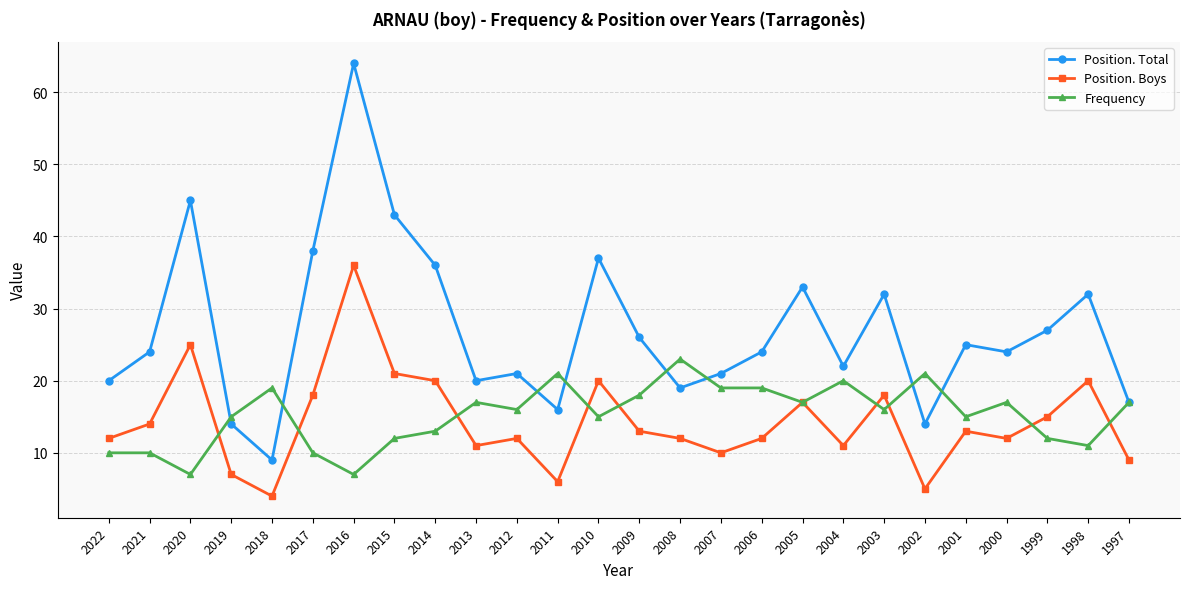

At which category does Position. Total reach its first local peak?

2020